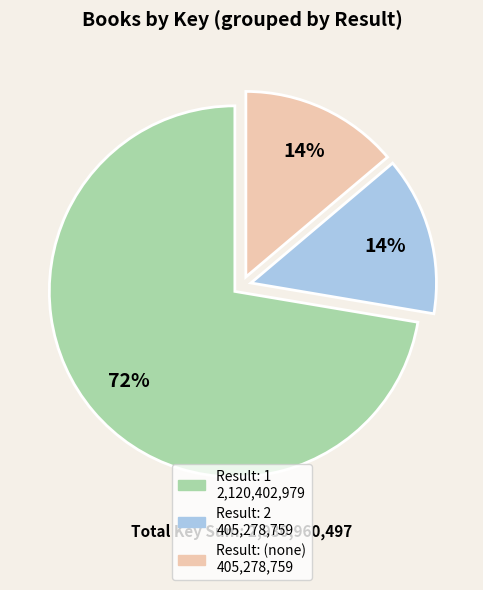

Is the sum of Result: 2 405,278,759 and Result: 1 2,120,402,979 greater than half?

Yes